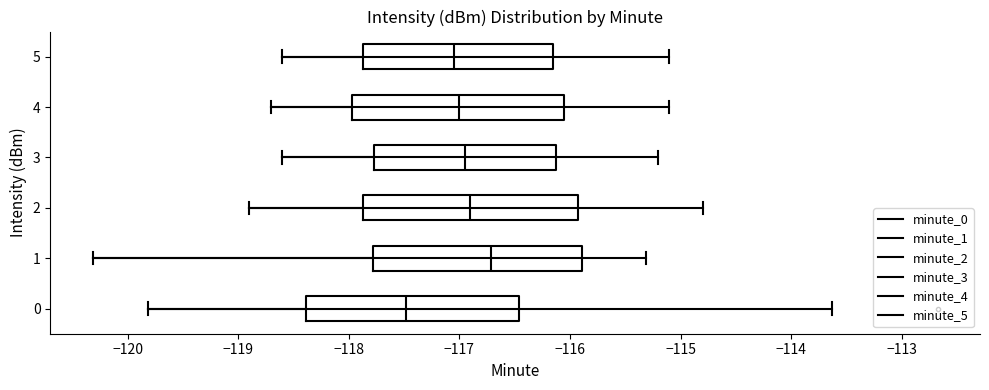

Where is the right edge of the box at y = 1 on the x-axis? The values are not printed on the chart, so give them approximately, as read against the axis.

-115.9